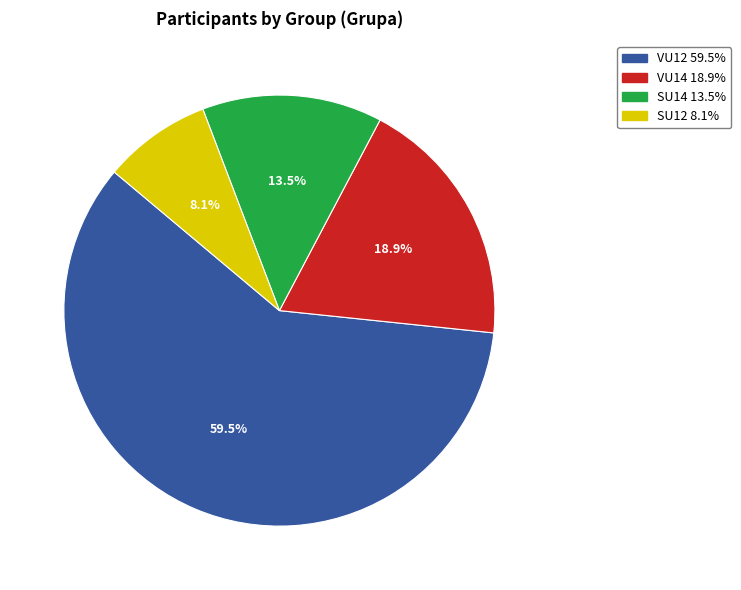

Do SU14 and SU12 together represent more than half of the pie?

No